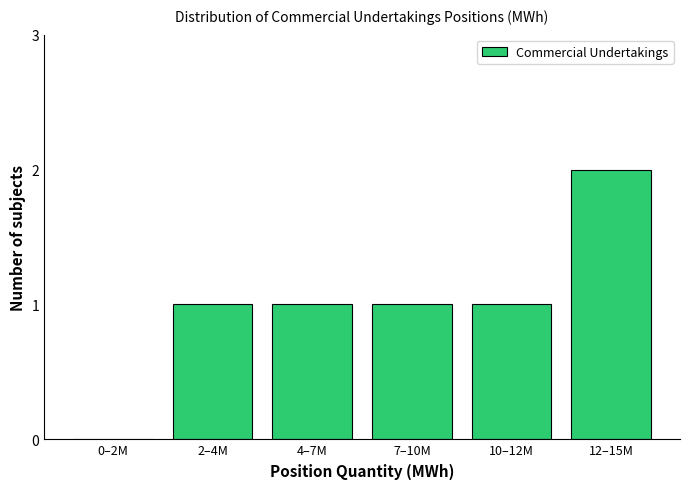

Reading left to right, list all the values displayed in this chart.

0–2M=0	2–4M=1	4–7M=1	7–10M=1	10–12M=1	12–15M=2